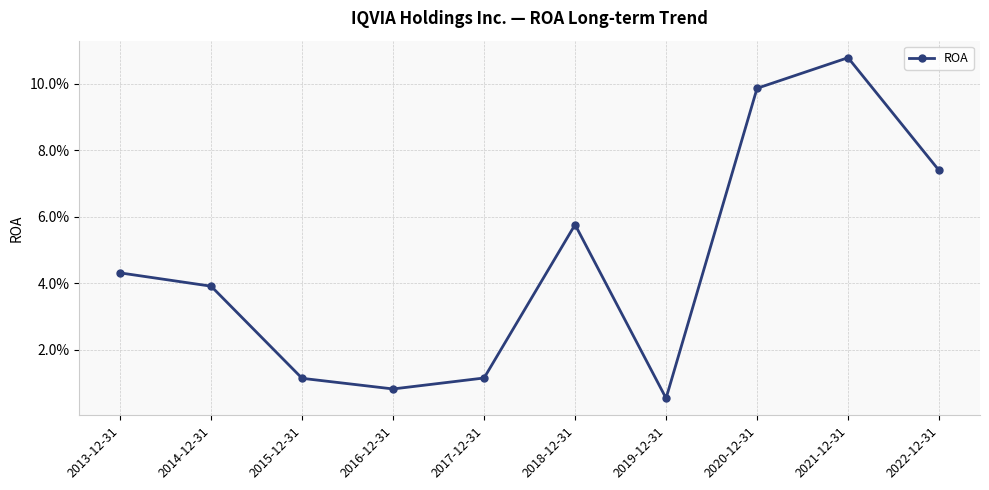

Which category has the lowest value across all series?

2019-12-31